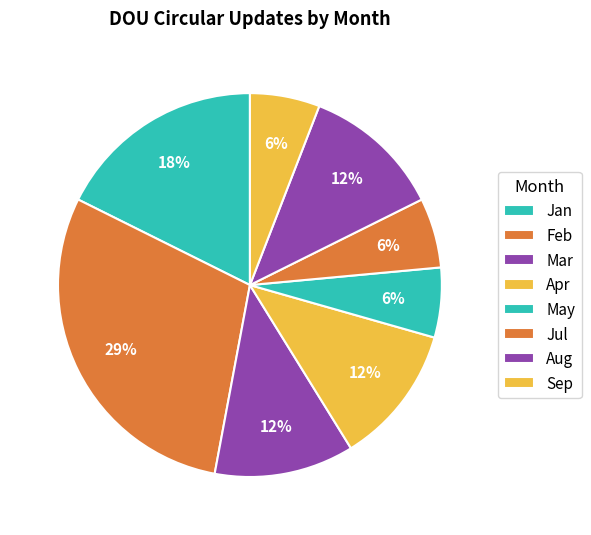

How many slices are in this pie chart?

8